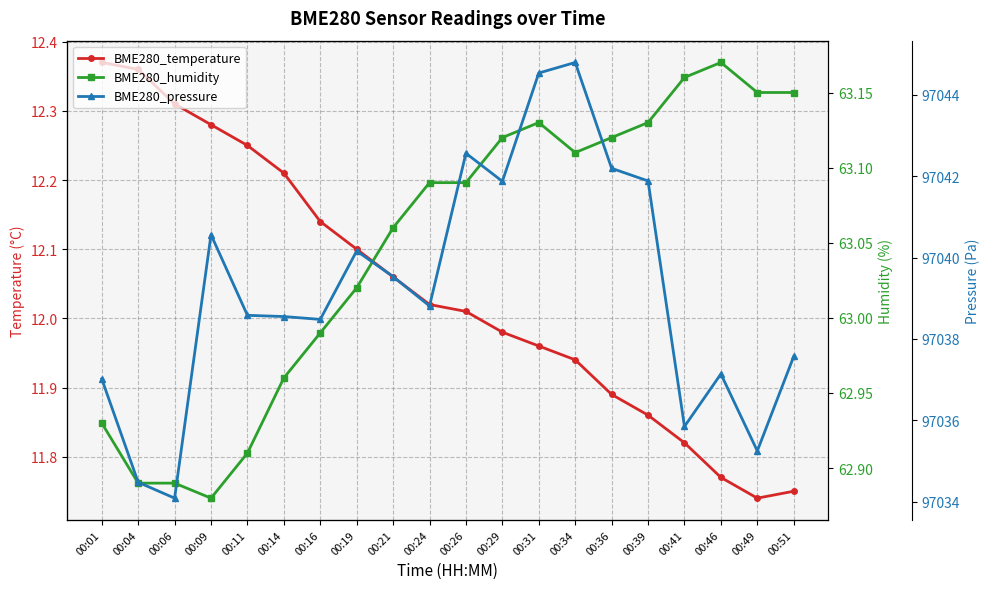

What is the difference between the maximum and minimum values in the BME280_humidity series?

0.3